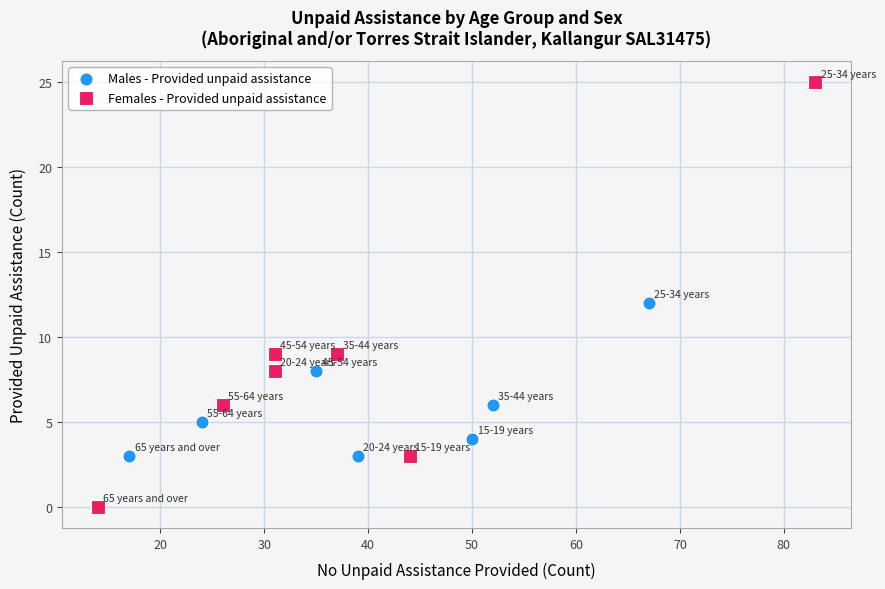

Which series contains the highest Y value?

Females - Provided unpaid assistance